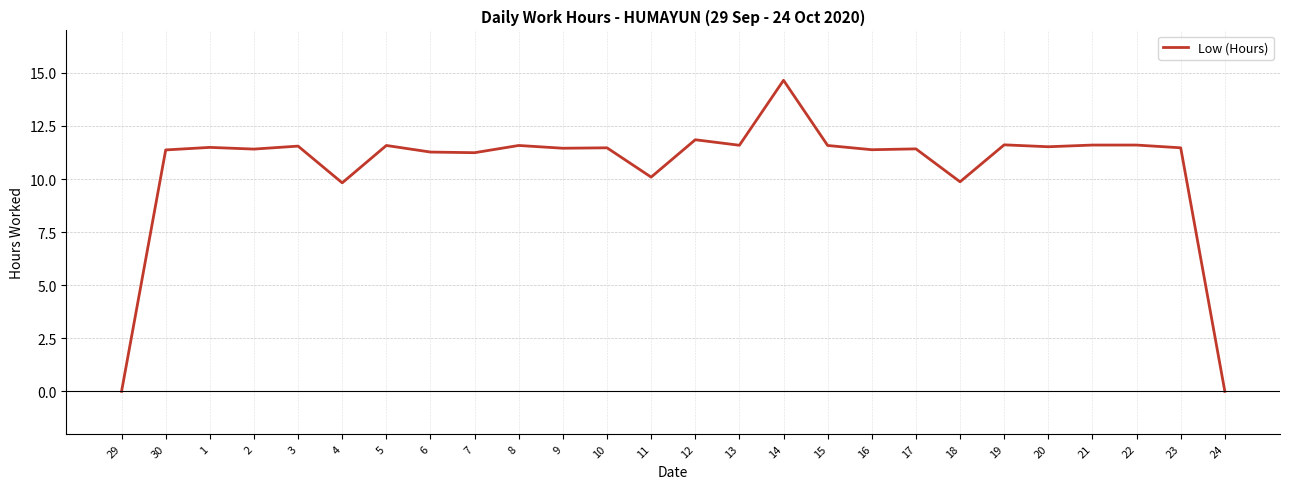

How many values are below 11?

5